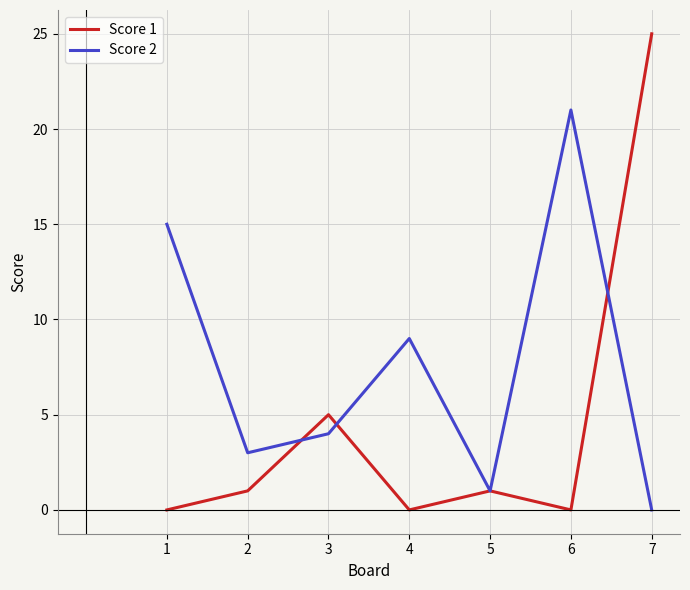

Is it true that Score 1 equals 25 at 7?

True